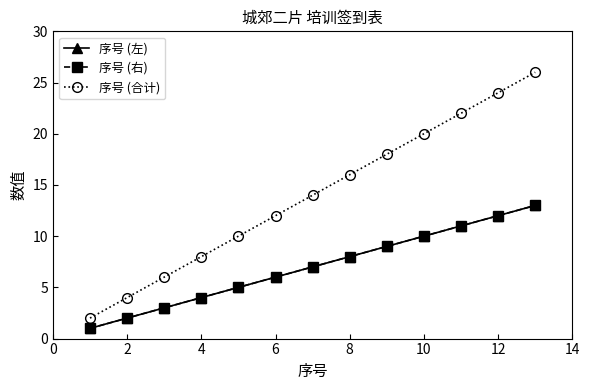

Does the chart have visible grid lines?

No